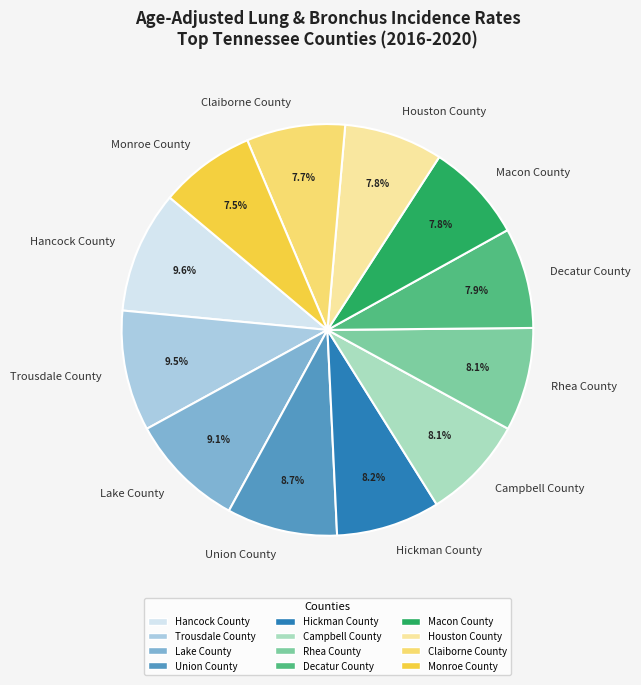

Combined, what portion of the pie is Macon County and Monroe County?

15.3%